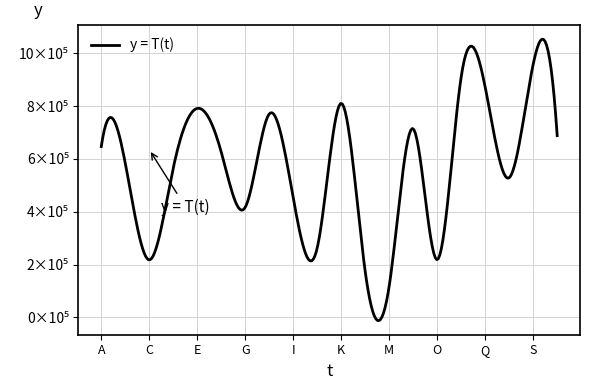

What is the value of the 15th point from the left?

218282.1